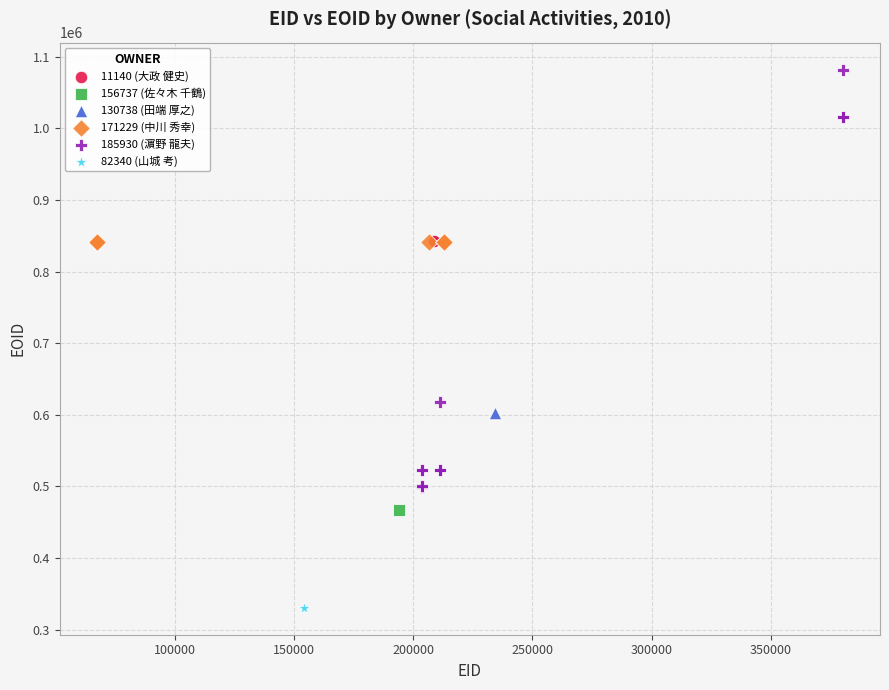

What are all the series names shown in the legend?

11140 (大政 健史), 156737 (佐々木 千鶴), 130738 (田端 厚之), 171229 (中川 秀幸), 185930 (濵野 龍夫), 82340 (山城 考)